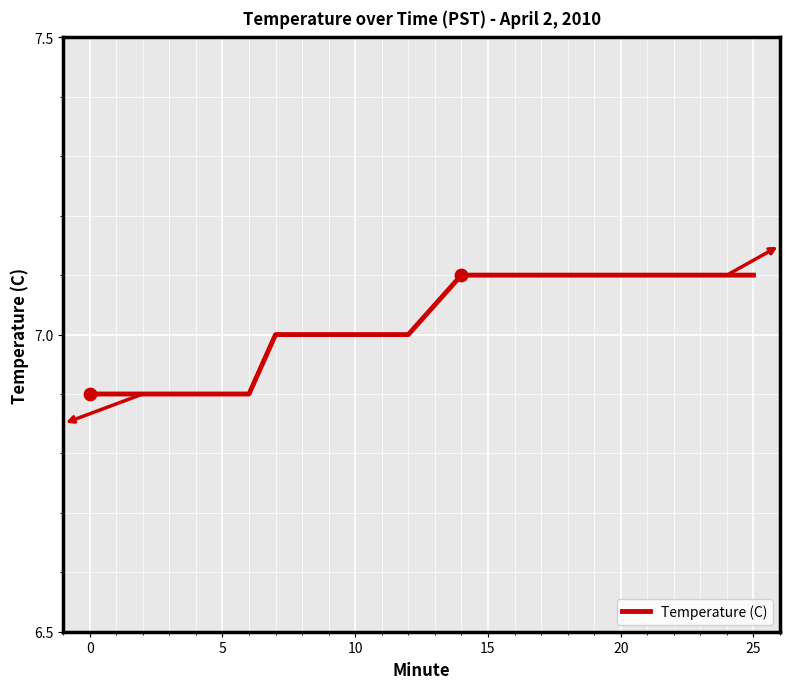

What is the maximum value shown in the chart?

7.1